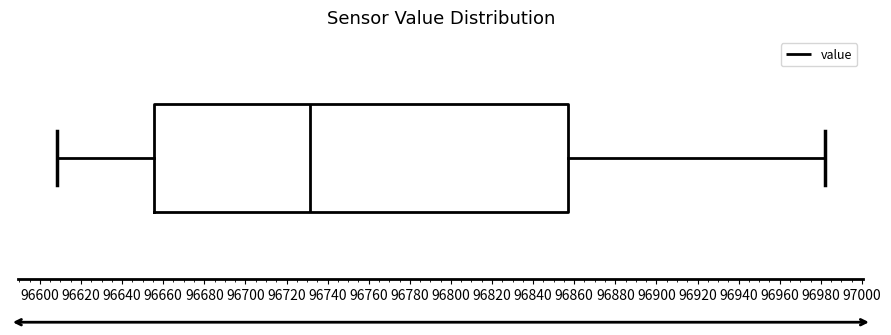

Read this box plot against the x-axis: the position of the median line, the range covered by the box, and the ends of both whiskers. The values are not printed on the chart, so give them approximately, as read against the axis.

median 96732, box 96656 to 96856, whiskers 96608 to 96982